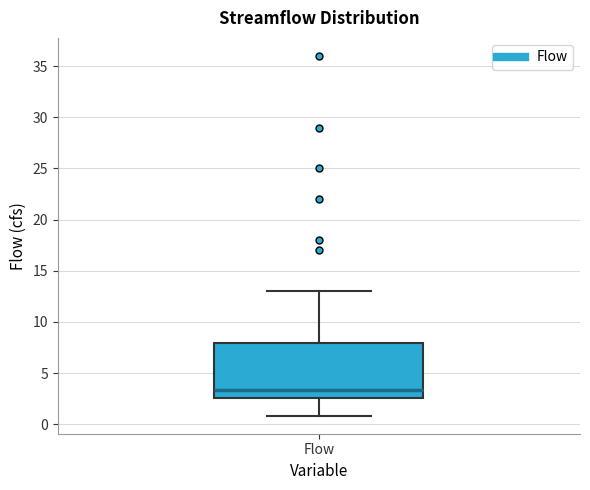

Transcribe this box plot: give where the median line is, the range the box spans, and where the two whiskers end, as read against the y-axis. The values are not printed on the chart, so give them approximately, as read against the axis.

median 3.5, box 2.5 to 8.0, whiskers 1.0 to 13.0